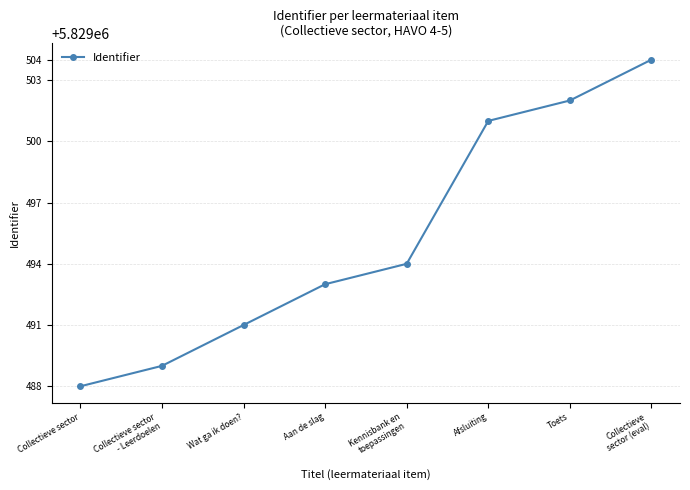

List the labels in order of value, largest first.

Collectieve
sector (eval), Toets, Afsluiting, Kennisbank en
toepassingen, Aan de slag, Wat ga ik doen?, Collectieve sector
- Leerdoelen, Collectieve sector